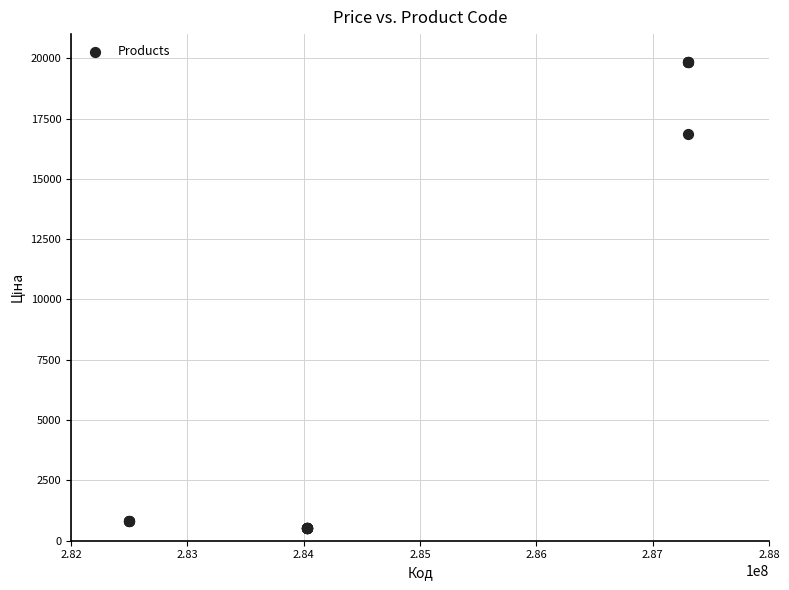

What Y value in the scatter plot is closest to 10183?

16863.2